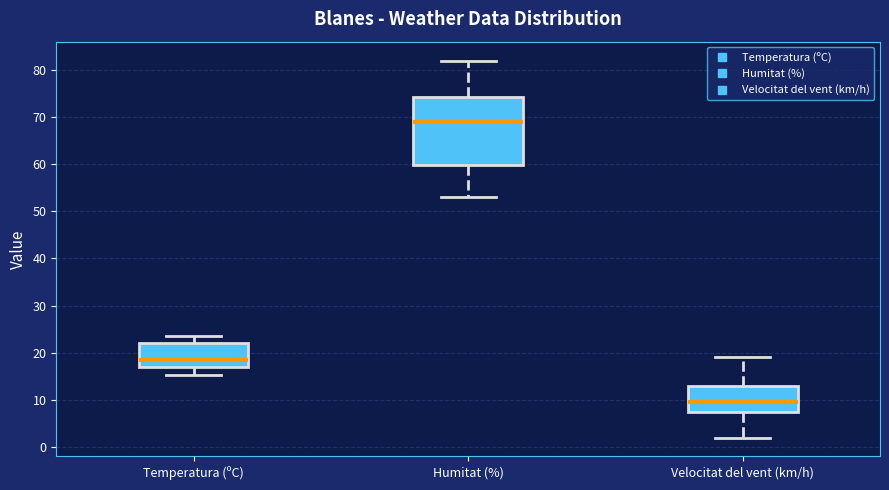

Reading left to right, transcribe this box plot: for each box, give where its median line is, the range the box spans, and where its two whiskers end, as read against the y-axis. The values are not printed on the chart, so give them approximately, as read against the axis.

Temperatura (ºC): median 19, box 17 to 22, whiskers 15 to 24
Humitat (%): median 69, box 60 to 74, whiskers 53 to 82
Velocitat del vent (km/h): median 10, box 8 to 13, whiskers 2 to 19